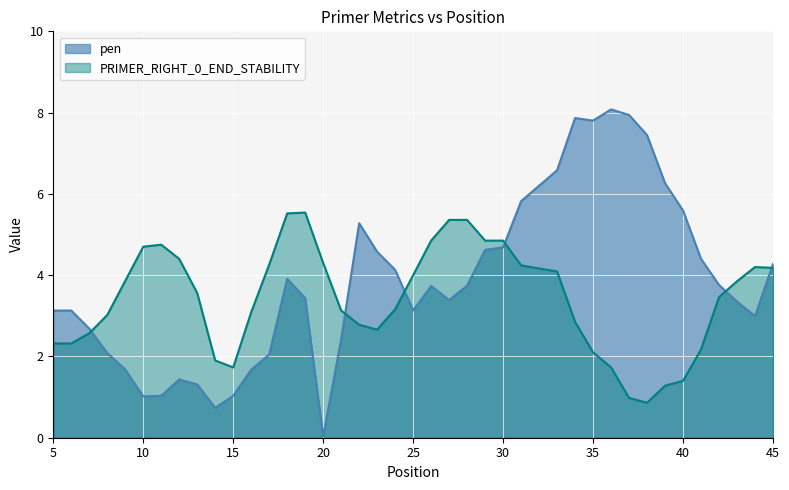

Reading left to right, extract all data points from this chart.

pen: 5=3.1	6=3.1	7=2.7	8=2.1	9=1.7	10=1.0	11=1.0	12=1.4	13=1.3	14=0.7	15=1.0	16=1.7	17=2.0	18=3.9	19=3.4	20=0.0	21=2.4	22=5.3	23=4.6	24=4.1	25=3.1	26=3.7	27=3.4	28=3.7	29=4.6	30=4.7	31=5.8	33=6.6	34=7.9	35=7.8	36=8.1	37=7.9	38=7.4	39=6.3	40=5.6	41=4.4	42=3.8	43=3.3	44=3.0	45=4.3
PRIMER_RIGHT_0_END_STABILITY: 5=2.3	6=2.3	7=2.6	8=3.0	9=3.9	10=4.7	11=4.8	12=4.4	13=3.6	14=1.9	15=1.7	16=3.1	17=4.3	18=5.5	19=5.5	20=4.3	21=3.1	22=2.8	23=2.7	24=3.2	25=4.0	26=4.8	27=5.4	28=5.4	29=4.8	30=4.8	31=4.2	33=4.1	34=2.9	35=2.1	36=1.7	37=1.0	38=0.9	39=1.3	40=1.4	41=2.2	42=3.5	43=3.9	44=4.2	45=4.2